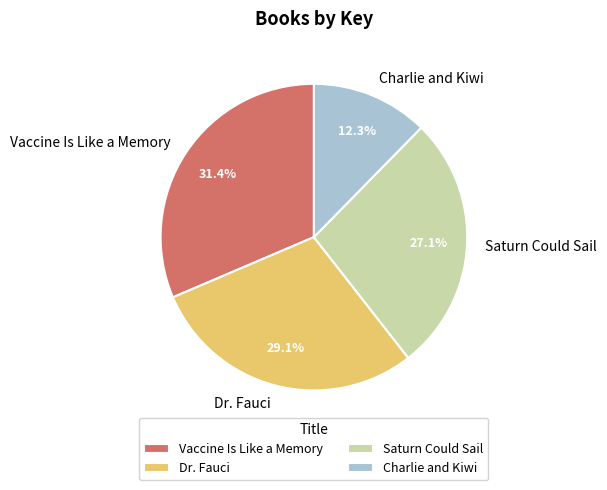

To the nearest percent, what percentage of the pie is Saturn Could Sail?

27%